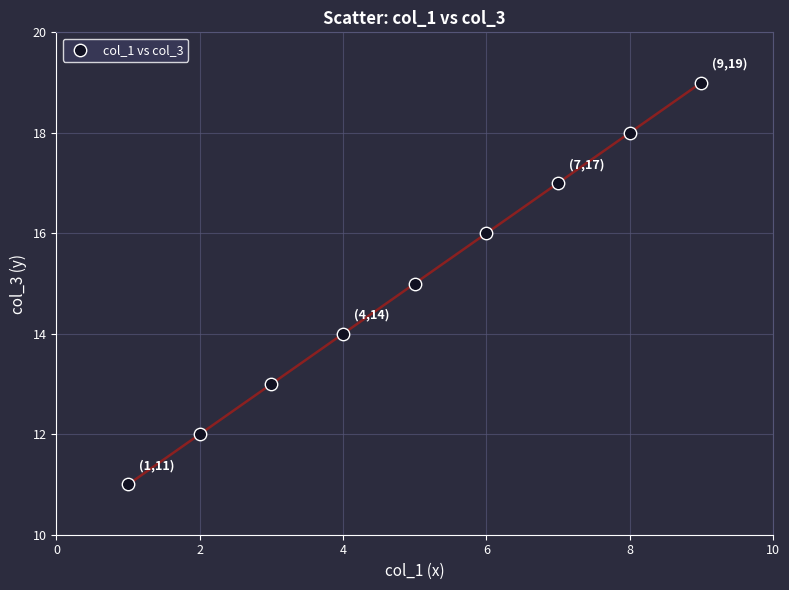

What is the average Y value?

15